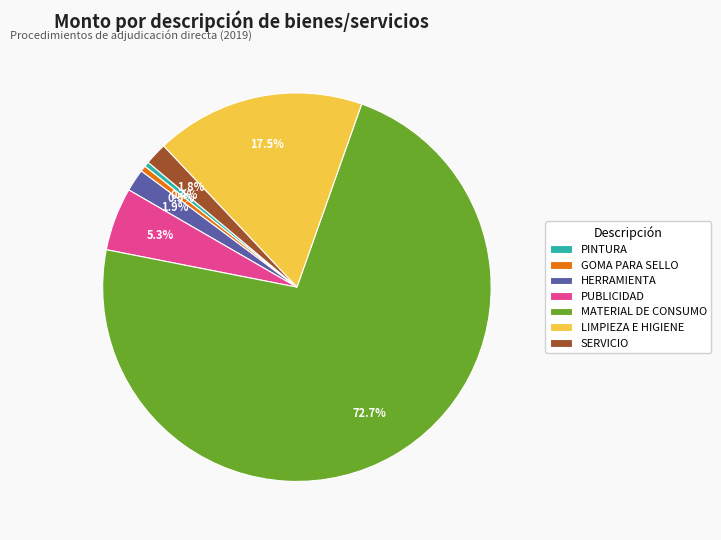

How many slices are in this pie chart?

7